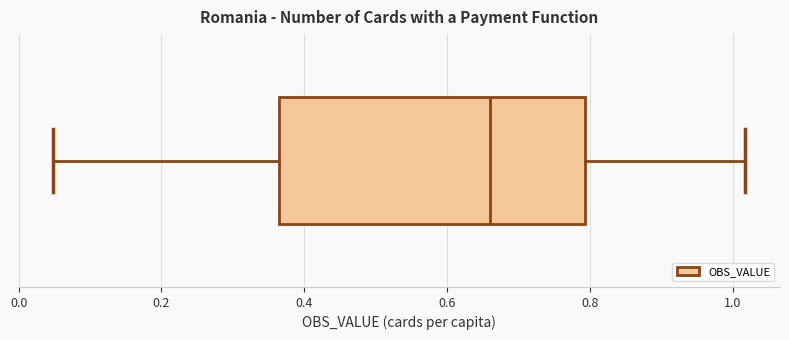

Read this box plot against the x-axis: the position of the median line, the range covered by the box, and the ends of both whiskers. The values are not printed on the chart, so give them approximately, as read against the axis.

median 0.66, box 0.36 to 0.80, whiskers 0.04 to 1.02